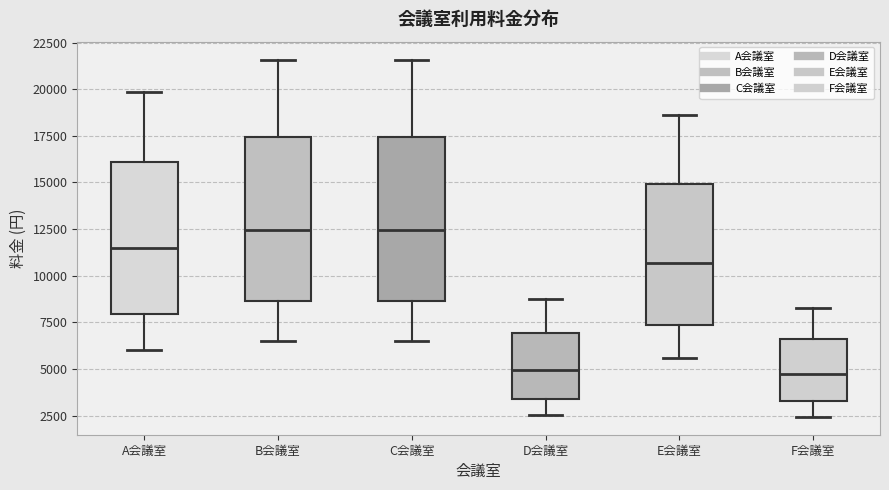

Reading left to right, transcribe this box plot: for each box, give where its median line is, the range the box spans, and where its two whiskers end, as read against the y-axis. The values are not printed on the chart, so give them approximately, as read against the axis.

A会議室: median 11500, box 8000 to 16000, whiskers 6000 to 20000
B会議室: median 12500, box 8500 to 17500, whiskers 6500 to 21500
C会議室: median 12500, box 8500 to 17500, whiskers 6500 to 21500
D会議室: median 5000, box 3500 to 7000, whiskers 2500 to 9000
E会議室: median 10500, box 7500 to 15000, whiskers 5500 to 18500
F会議室: median 4500, box 3500 to 6500, whiskers 2500 to 8500